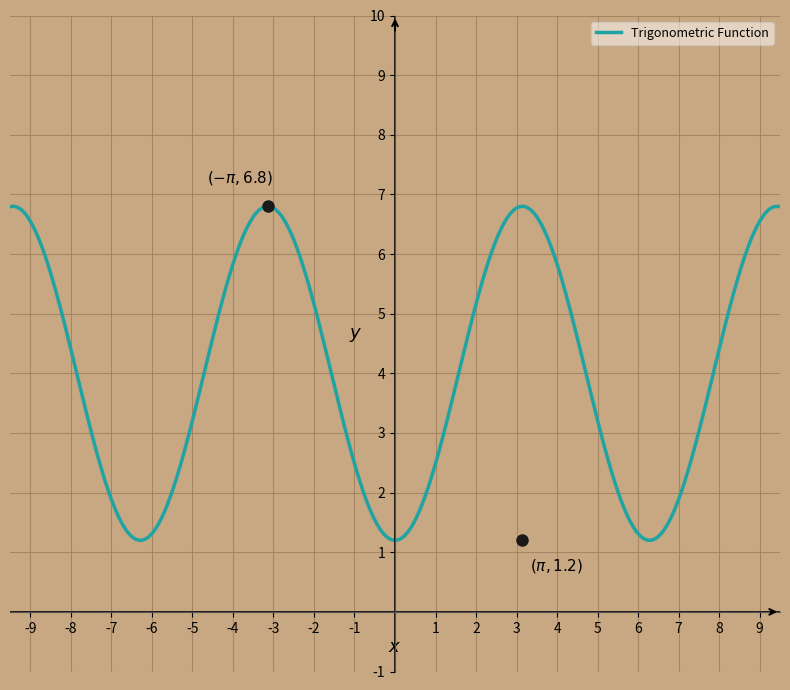

What is the smallest value displayed?

1.2